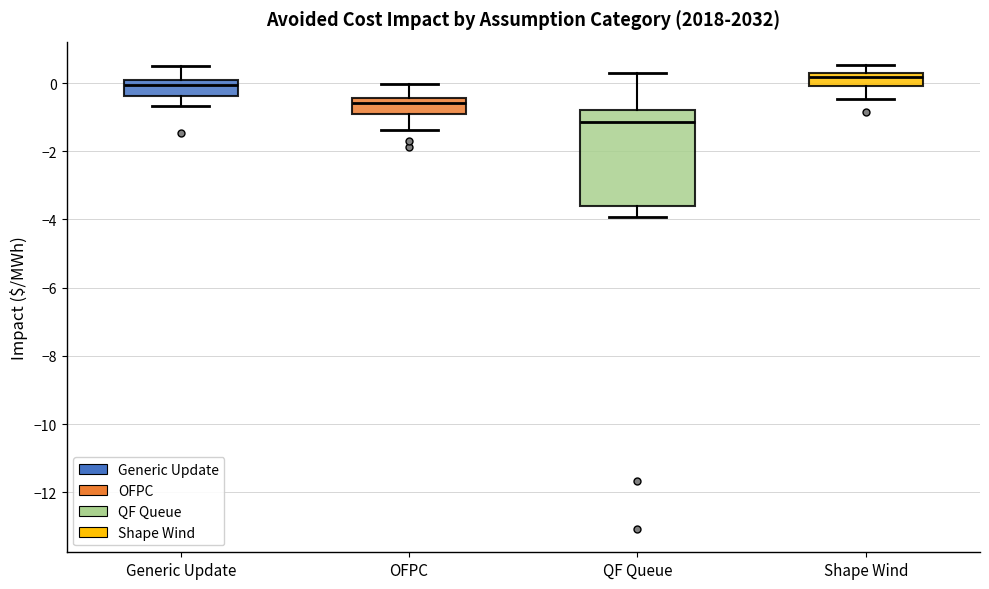

Reading left to right, read every box against the y-axis: the position of its median line, the range the box covers, and the ends of its whiskers. The values are not printed on the chart, so give them approximately, as read against the axis.

Generic Update: median 0.0, box -0.4 to 0.2, whiskers -0.6 to 0.4
OFPC: median -0.6, box -1.0 to -0.4, whiskers -1.4 to 0.0
QF Queue: median -1.2, box -3.6 to -0.8, whiskers -4.0 to 0.2
Shape Wind: median 0.2, box 0.0 to 0.4, whiskers -0.4 to 0.6